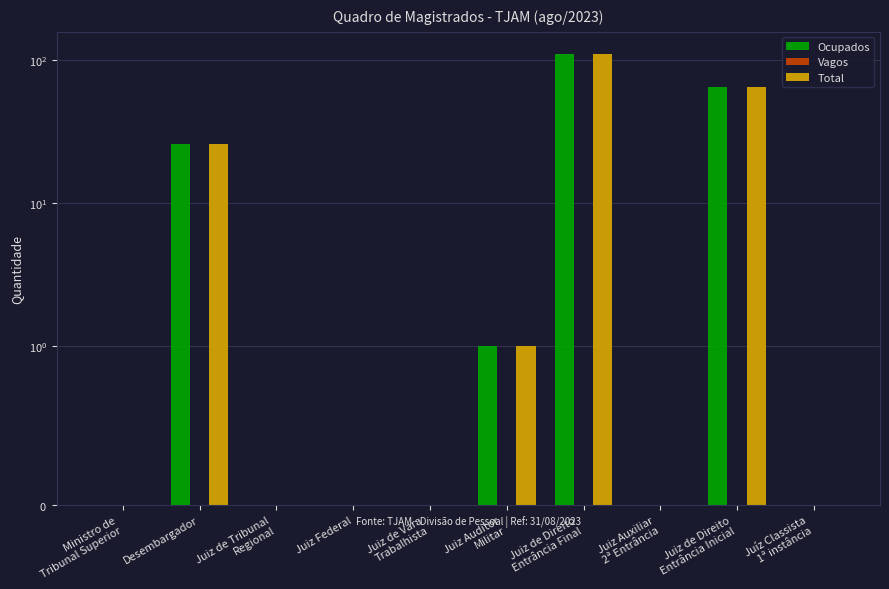

The value of Ocupados at Juiz de Vara
Trabalhista is 0. True or false?

True